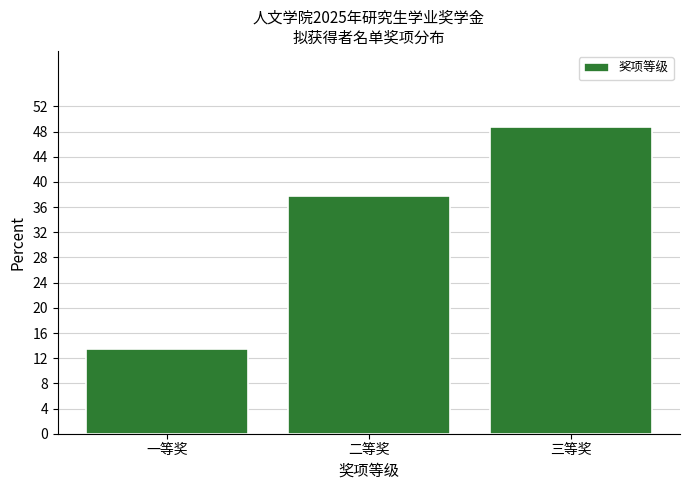

Reading right to left, list all the values displayed in this chart.

48.6	37.8	13.5